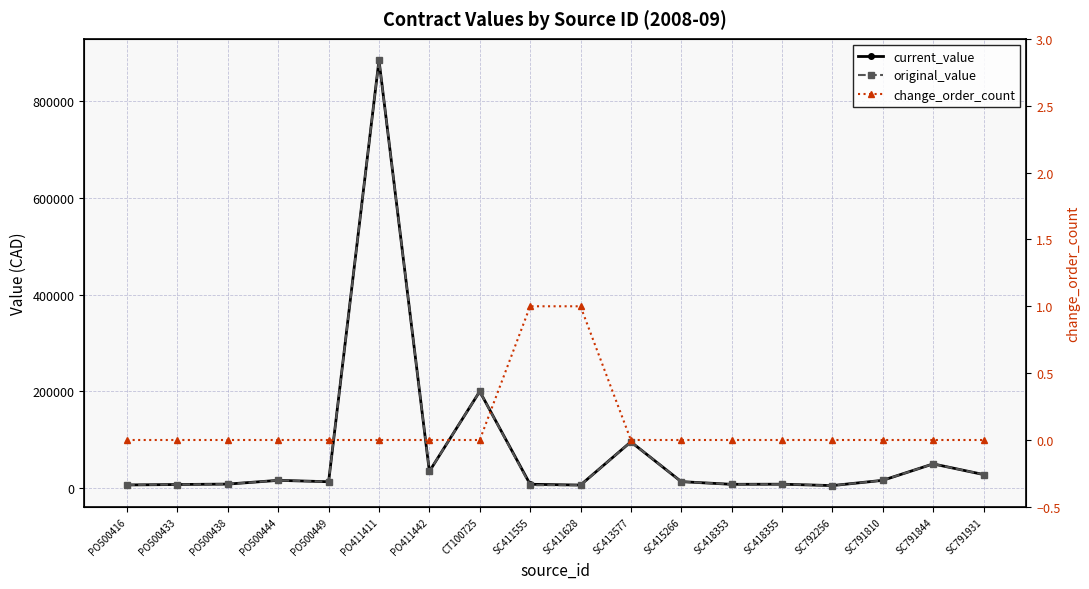

What is the difference between the maximum and minimum values in the original_value series?

880470.0